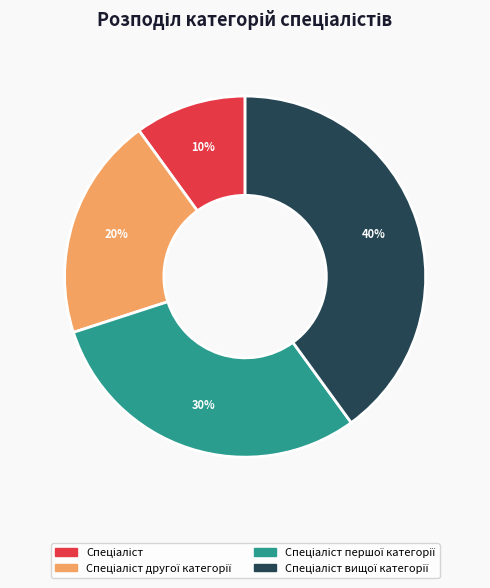

Does any single category account for the majority?

No